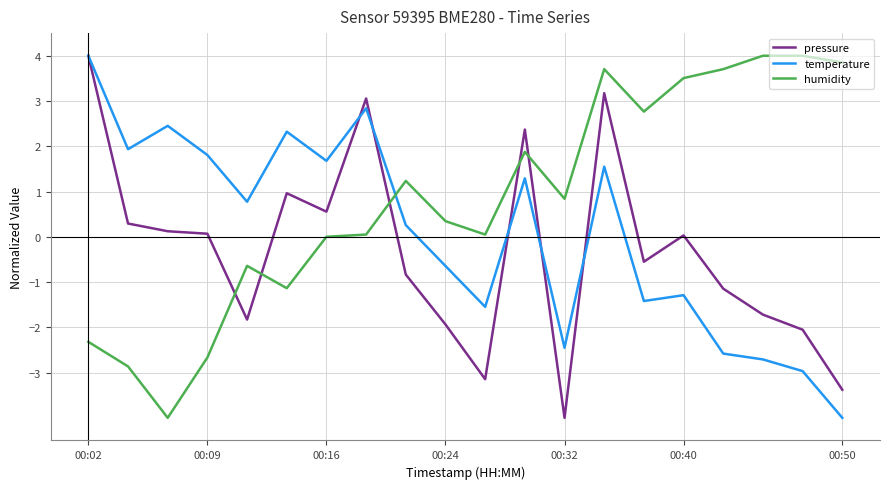

What are all the series names shown in the legend?

pressure, temperature, humidity